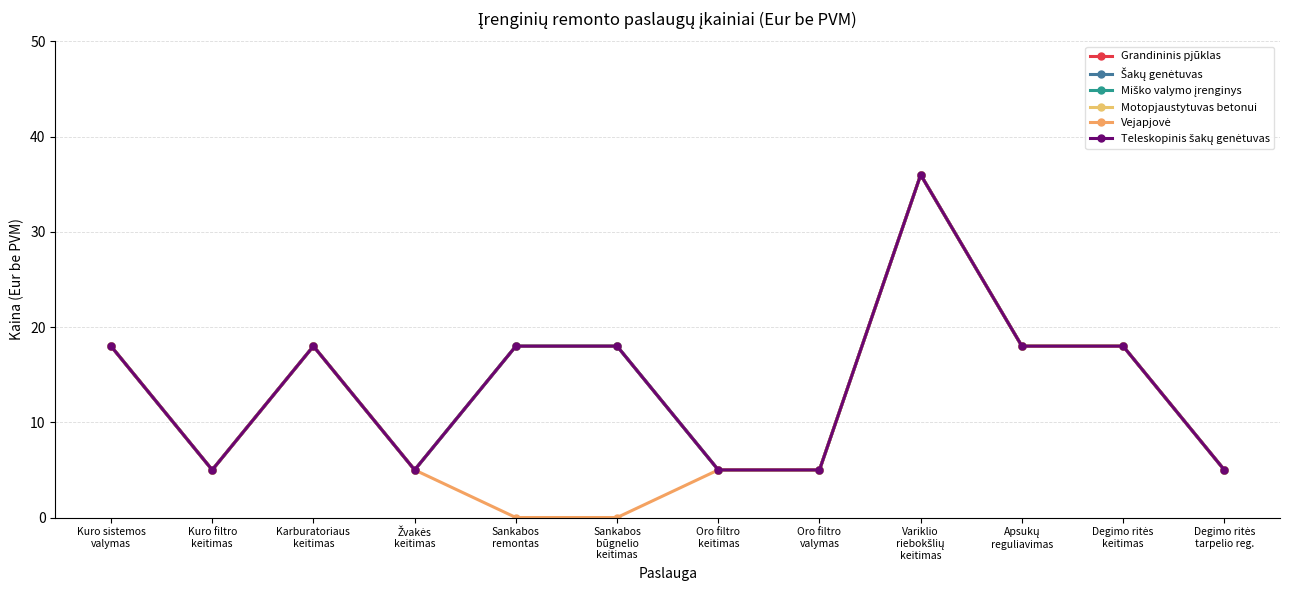

True or false: Vejapjovė has a value of 3 at Oro filtro
valymas.

False